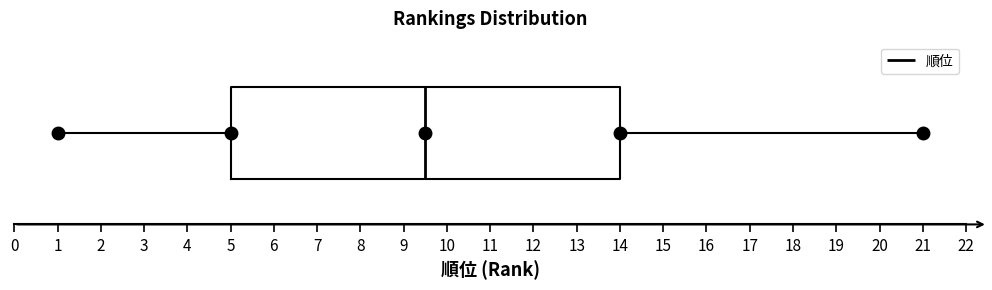

Where is the right edge of the box on the x-axis? The values are not printed on the chart, so give them approximately, as read against the axis.

14.0